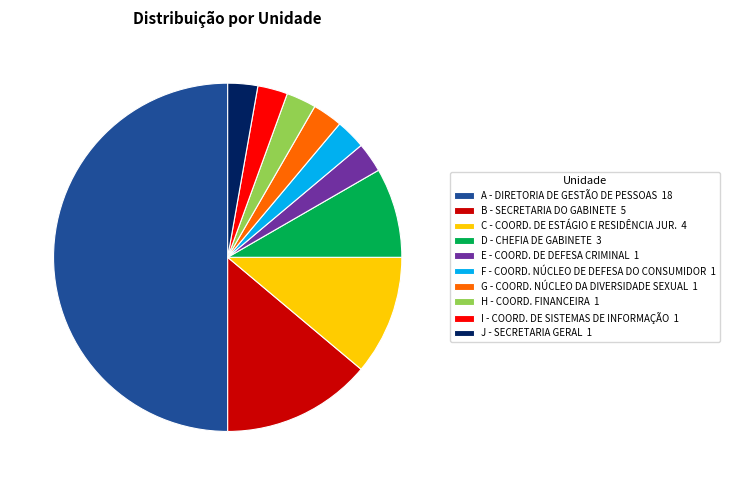

Is it true that C - COORD. DE ESTÁGIO E RESIDÊNCIA JUR. 4 is 11% of the pie?

True